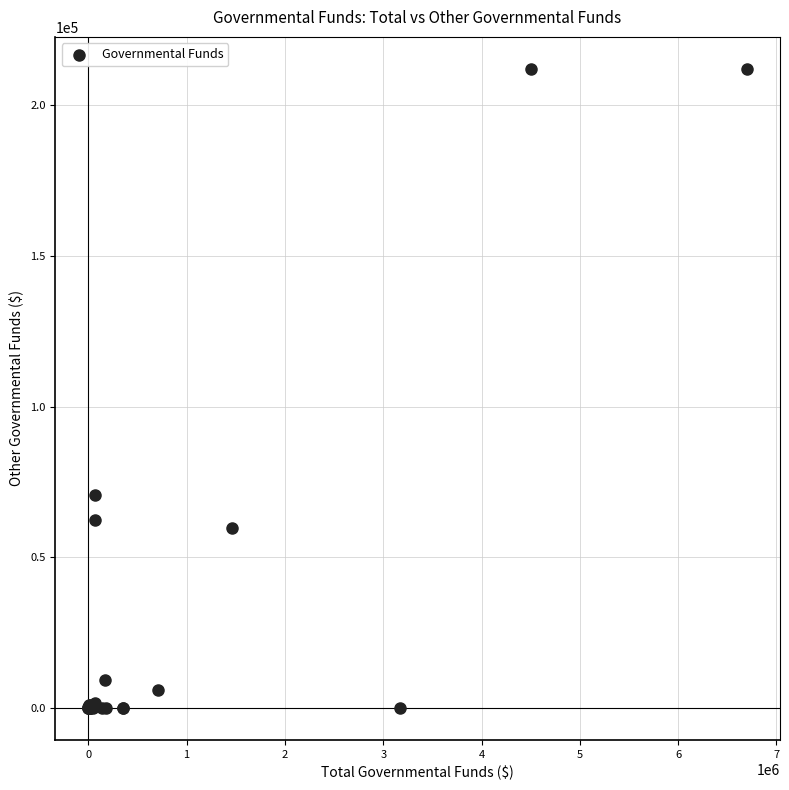

What Y value in the scatter plot is closest to 106075?

70617.9